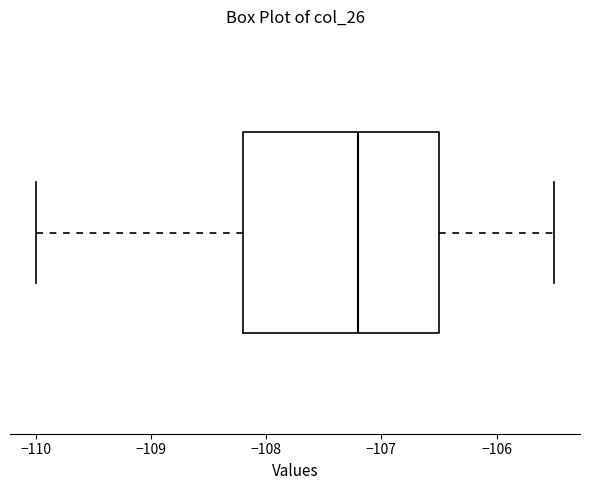

Transcribe this box plot: give where the median line is, the range the box spans, and where the two whiskers end, as read against the x-axis. The values are not printed on the chart, so give them approximately, as read against the axis.

median -107.2, box -108.2 to -106.5, whiskers -110.0 to -105.5